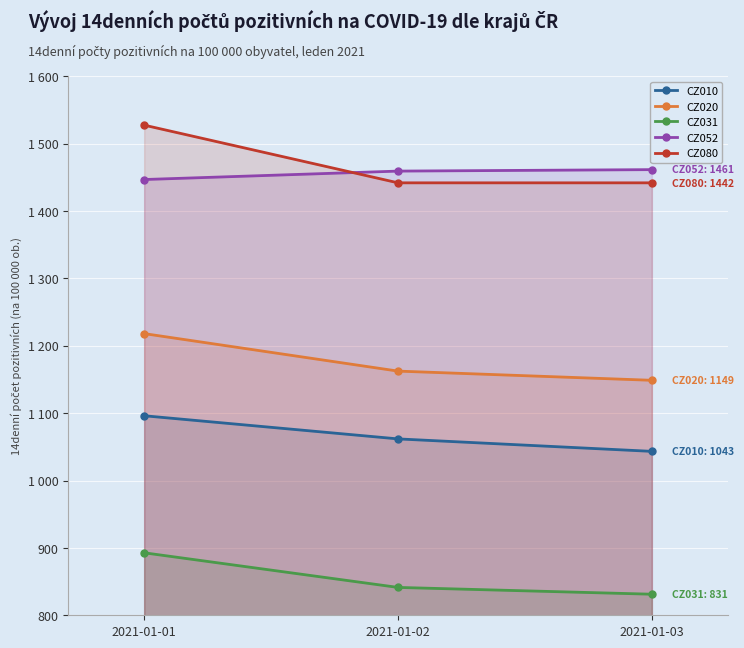

The value of CZ052 at 2021-01-03 is 1461.4. True or false?

True